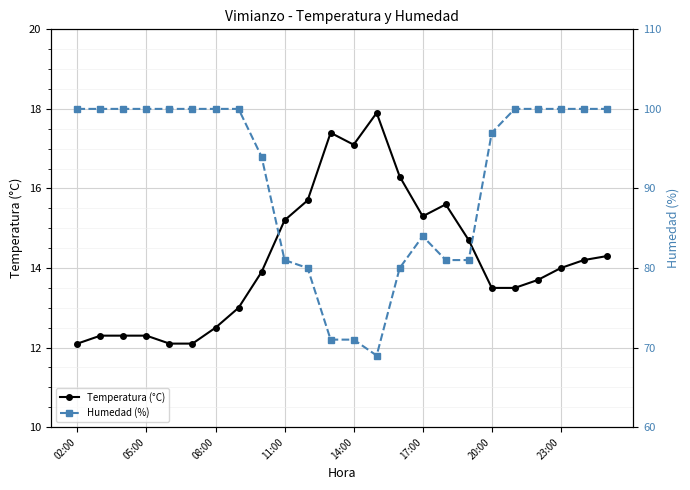

Is it true that Temperatura (°C) equals 17.1 at 14:00?

True